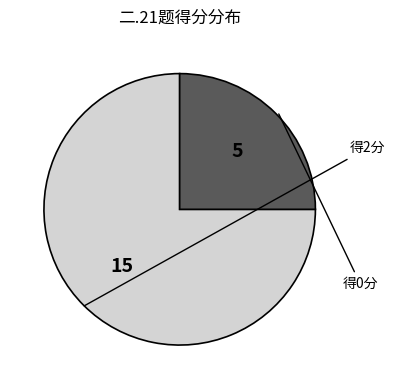

Is there any slice that represents more than half of the pie?

Yes